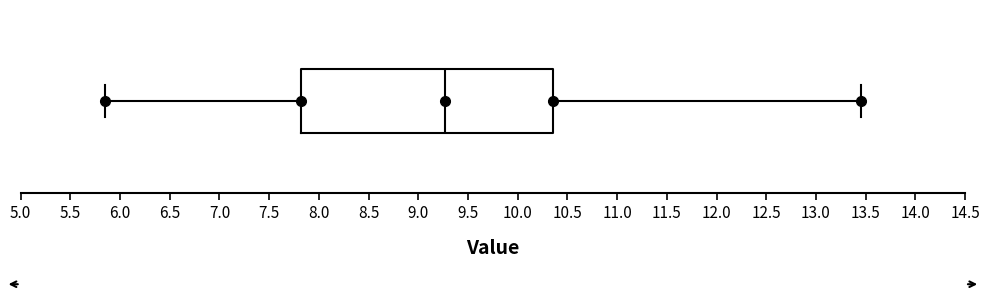

Transcribe this box plot: give where the median line is, the range the box spans, and where the two whiskers end, as read against the x-axis. The values are not printed on the chart, so give them approximately, as read against the axis.

median 9.25, box 7.80 to 10.35, whiskers 5.85 to 13.45